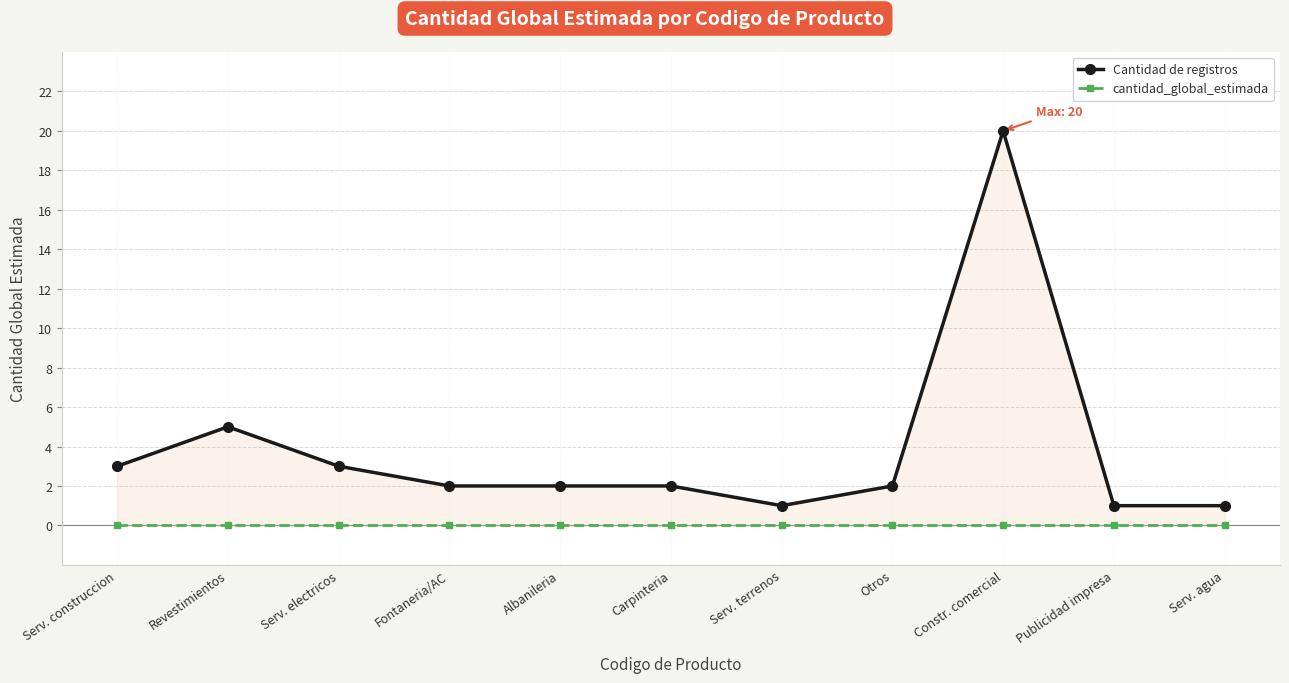

What is the label of the 6th point from the right?

Carpinteria